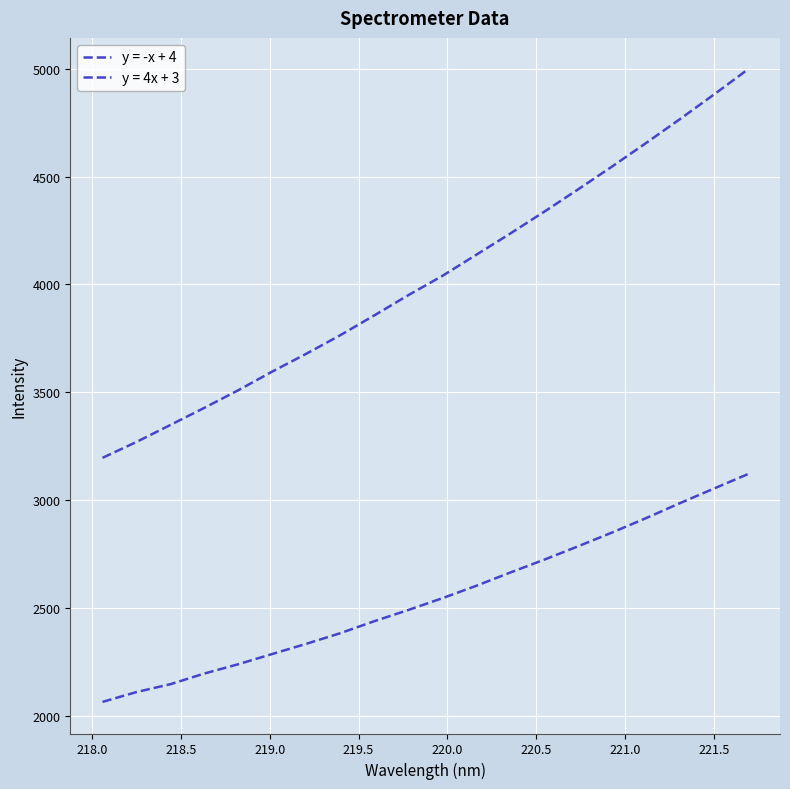

Does the chart display data point markers on the line(s)?

No